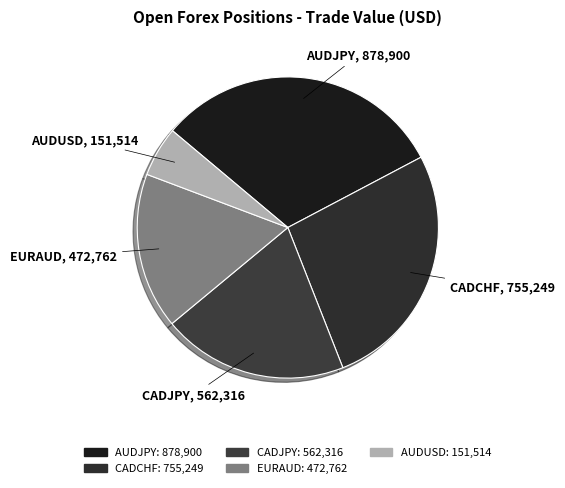

Is the sum of AUDUSD and CADCHF greater than half?

No